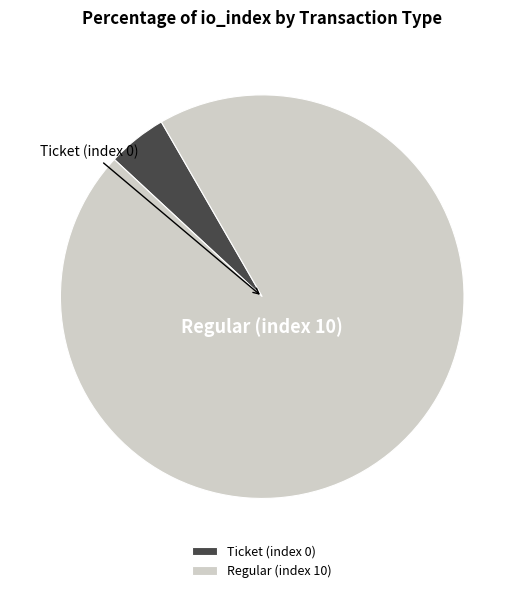

Rank the categories by value from lowest to highest.

Ticket (index 0), Regular (index 10)